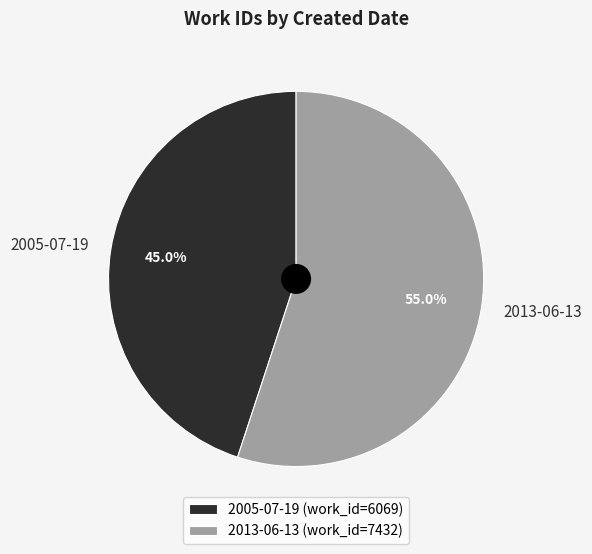

Count the number of slices in the pie.

2